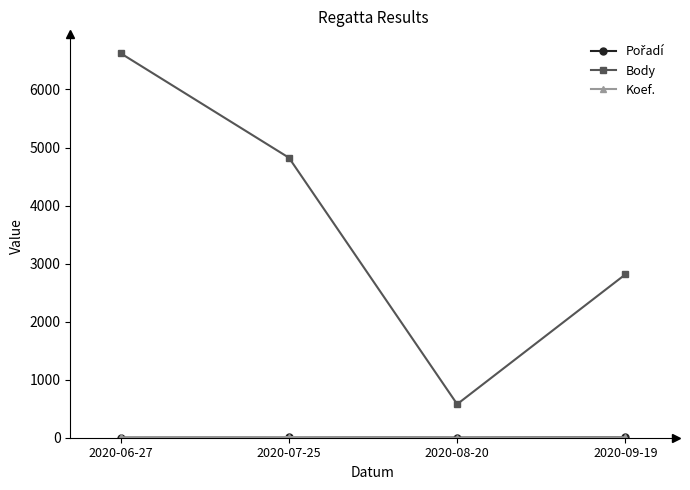

What is the minimum value for Body?

578